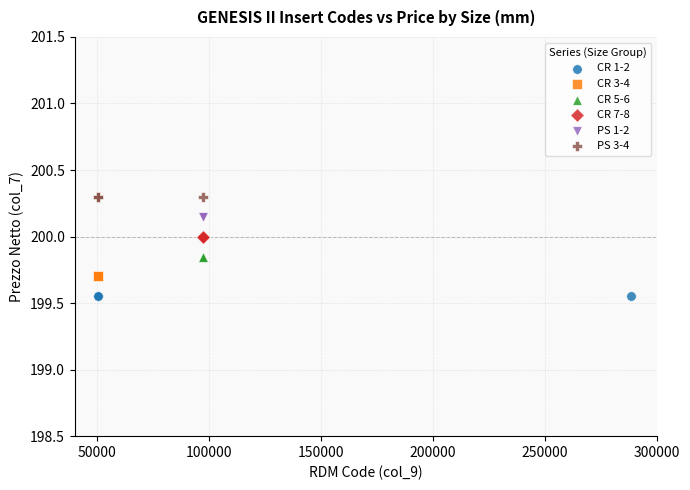

Which series reaches the minimum Y coordinate?

CR 1-2